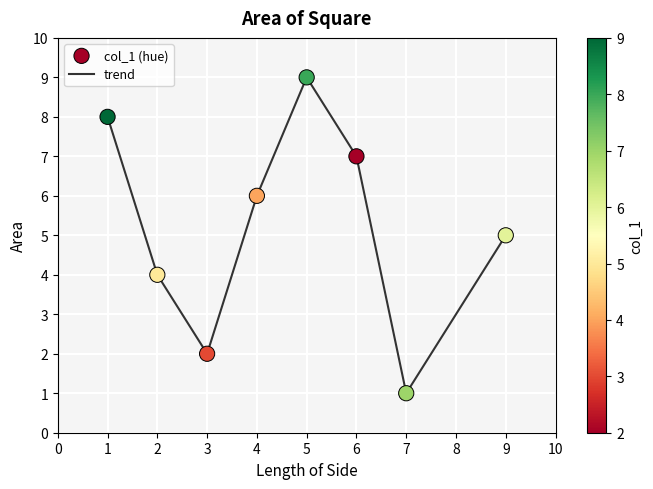

What is the ratio of the value at 2 to the value at 7?

4.0